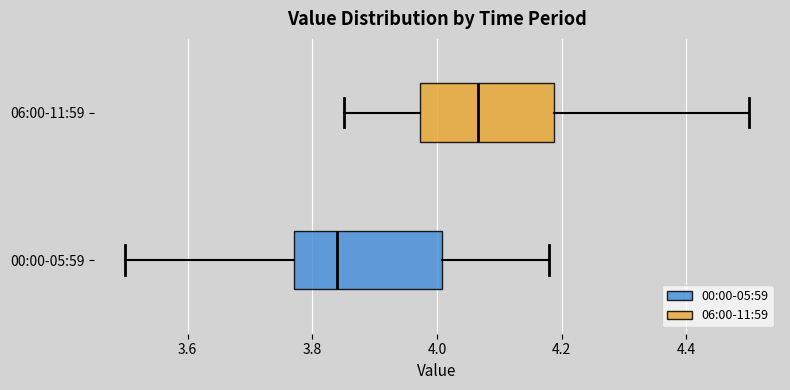

Reading bottom to top, transcribe this box plot: for each box, give where its median line is, the range the box spans, and where its two whiskers end, as read against the x-axis. The values are not printed on the chart, so give them approximately, as read against the axis.

00:00-05:59: median 3.84, box 3.78 to 4.00, whiskers 3.50 to 4.18
06:00-11:59: median 4.06, box 3.98 to 4.18, whiskers 3.86 to 4.50